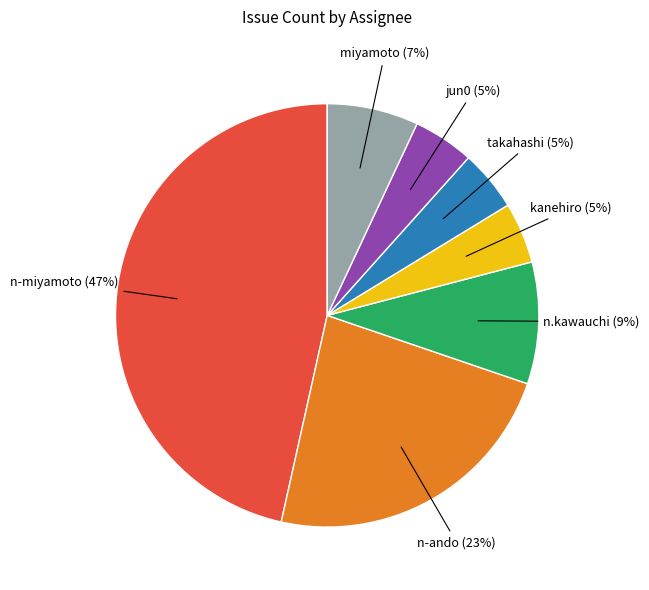

To the nearest percent, what percentage of the pie is n-miyamoto?

47%